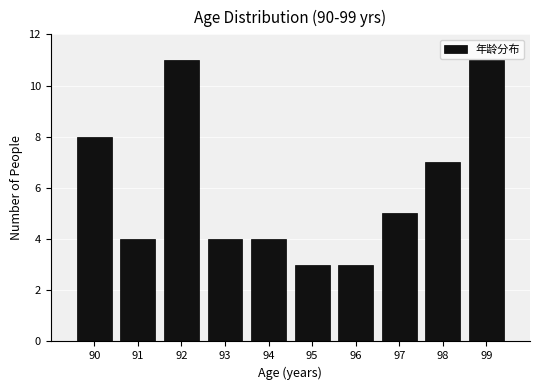

Reading left to right, extract all data points from this chart.

8	4	11	4	4	3	3	5	7	11